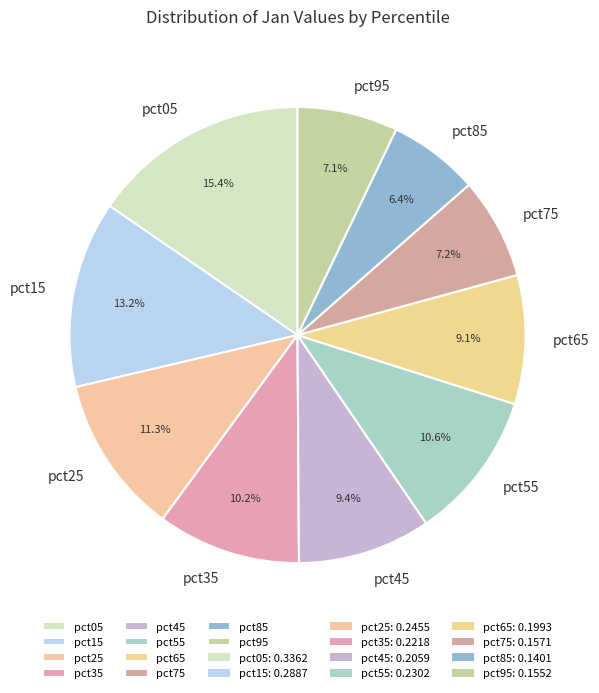

Is the sum of pct85 and pct15 greater than half?

No